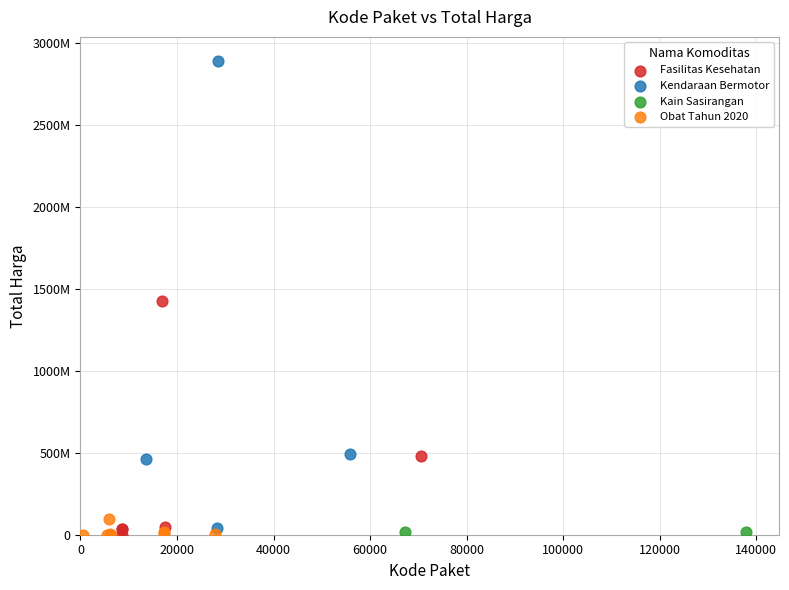

Which series reaches the maximum Y coordinate?

Kendaraan Bermotor